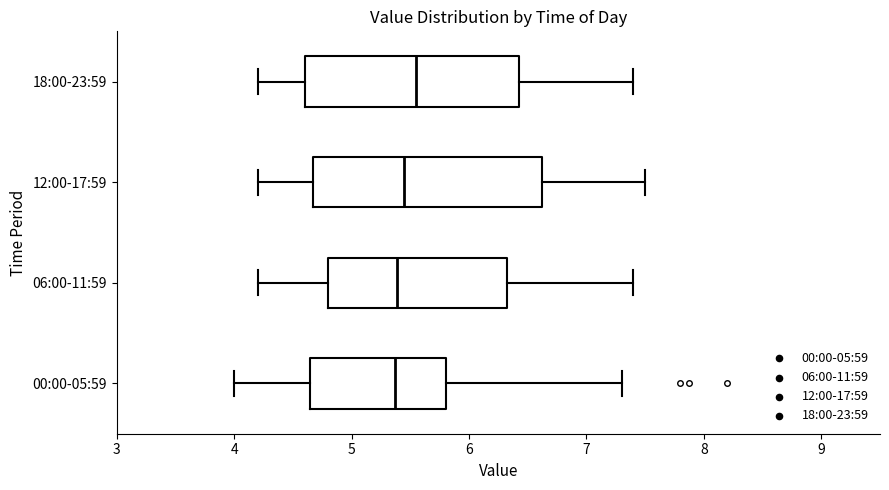

Which box is the widest, from its left edge to its right edge?

12:00-17:59